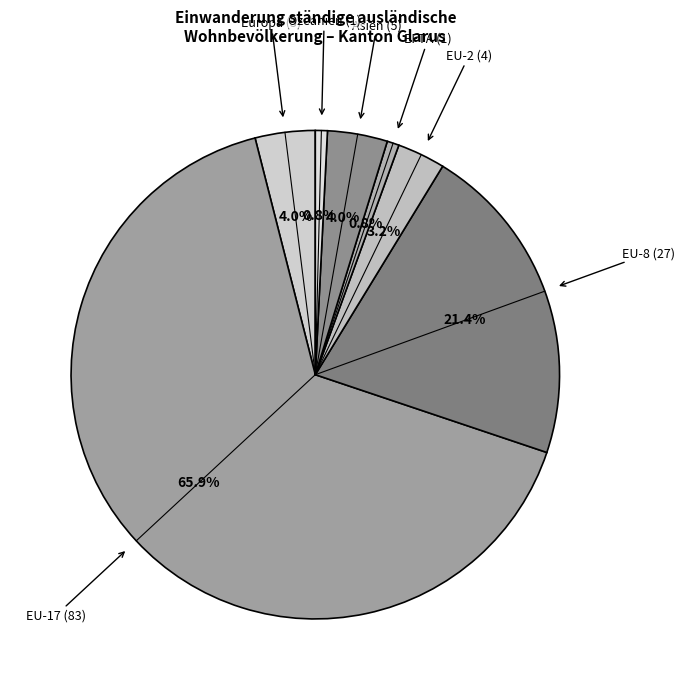

How many slices are in this pie chart?

7